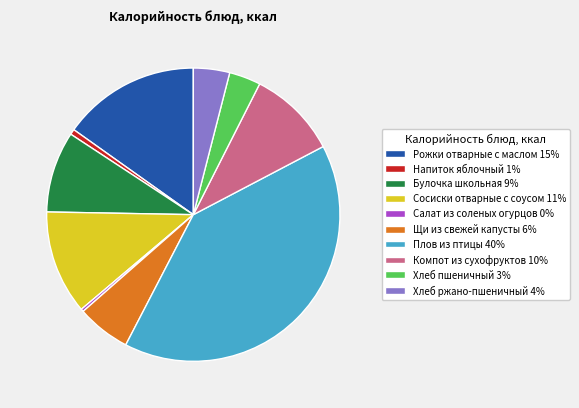

The Булочка школьная 9% slice represents 21% of the pie. True or false?

False